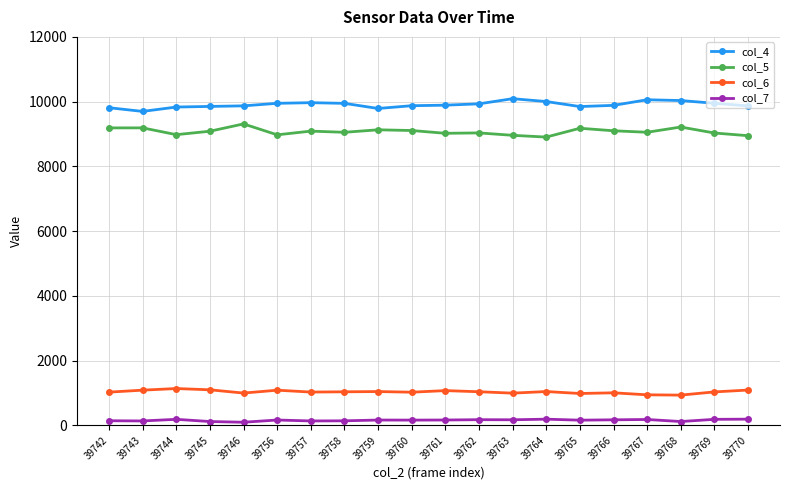

What is the approximate value of col_5 at 39761?

9022